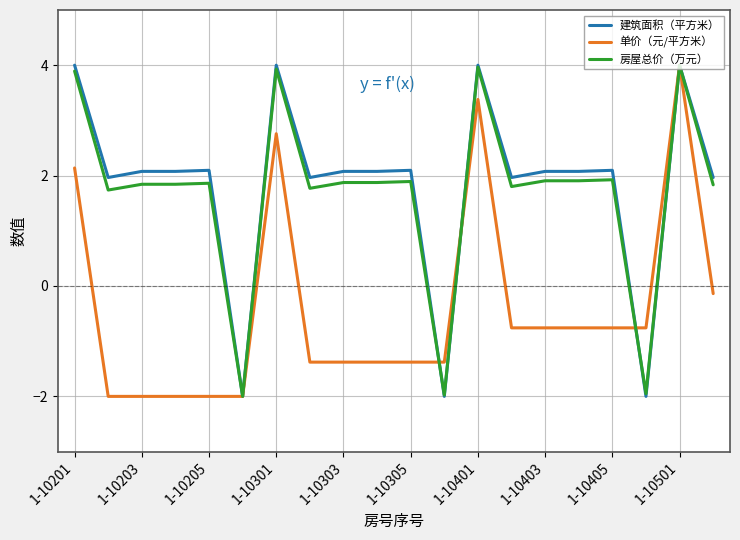

What is the greatest value displayed?

4.0